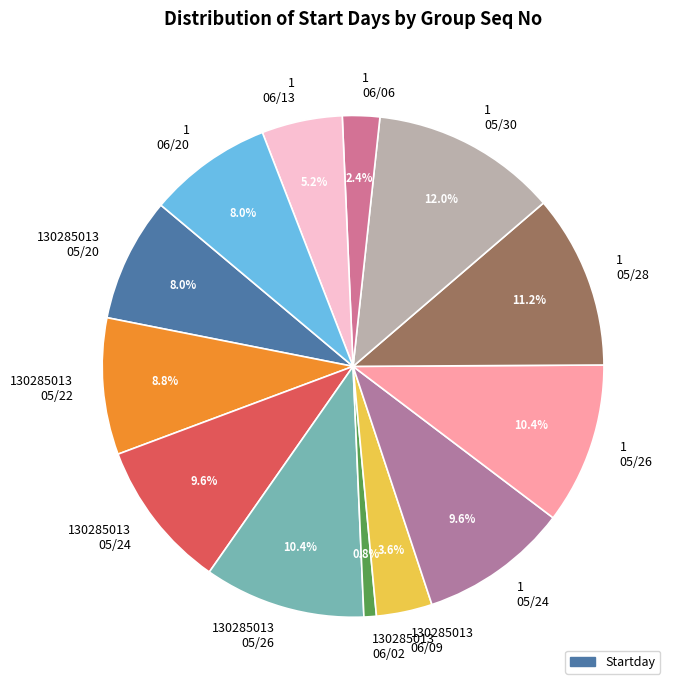

How many segments does this pie chart have?

13